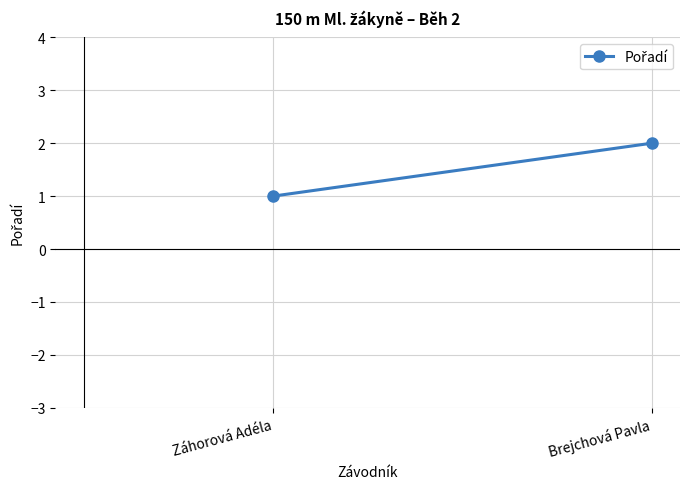

How many values are between 1 and 2?

2